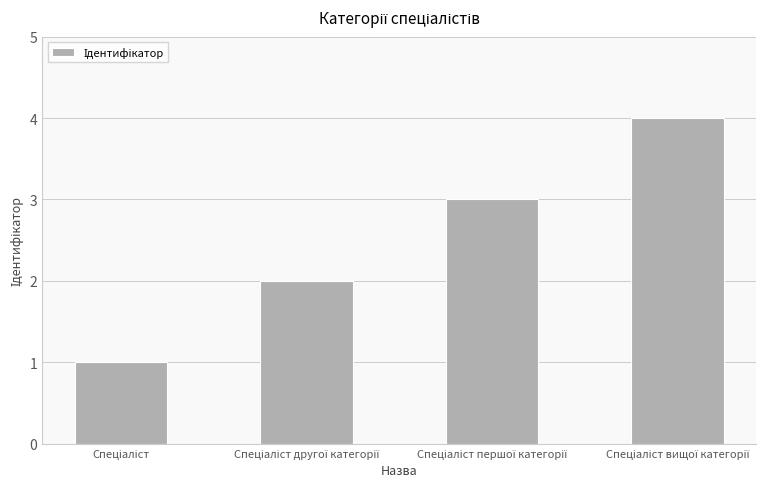

What is the maximum value shown in the chart?

4